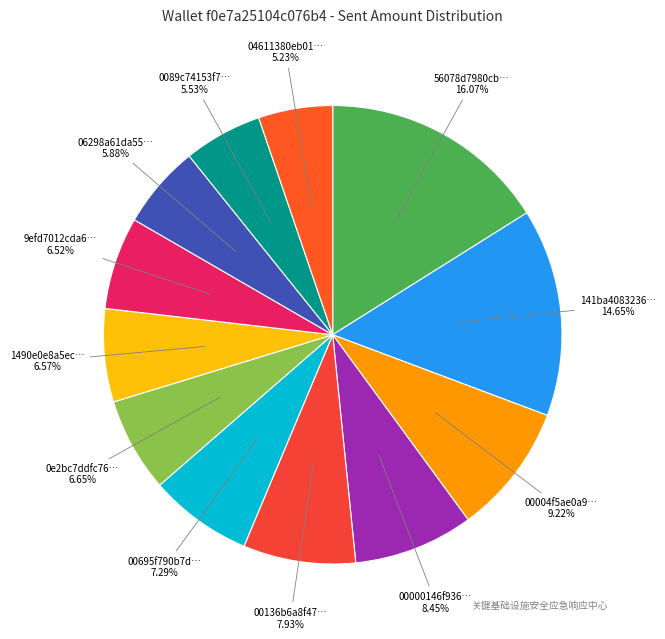

Count the number of slices in the pie.

12